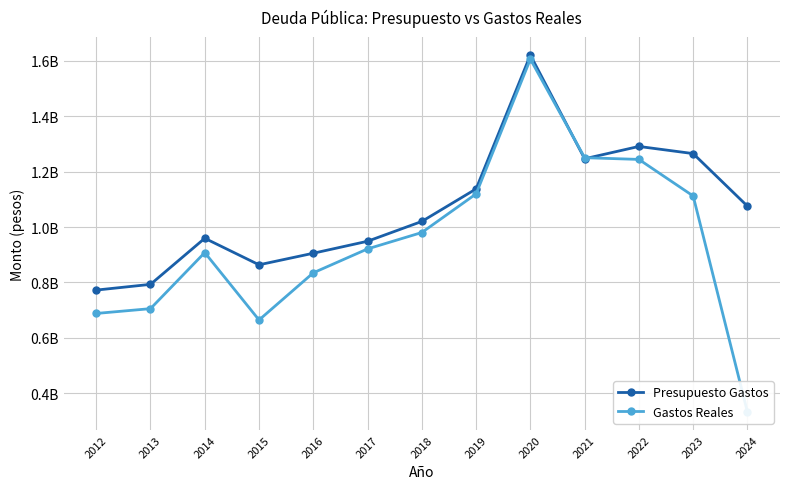

List the series in order of their peak value, highest first.

Presupuesto Gastos, Gastos Reales